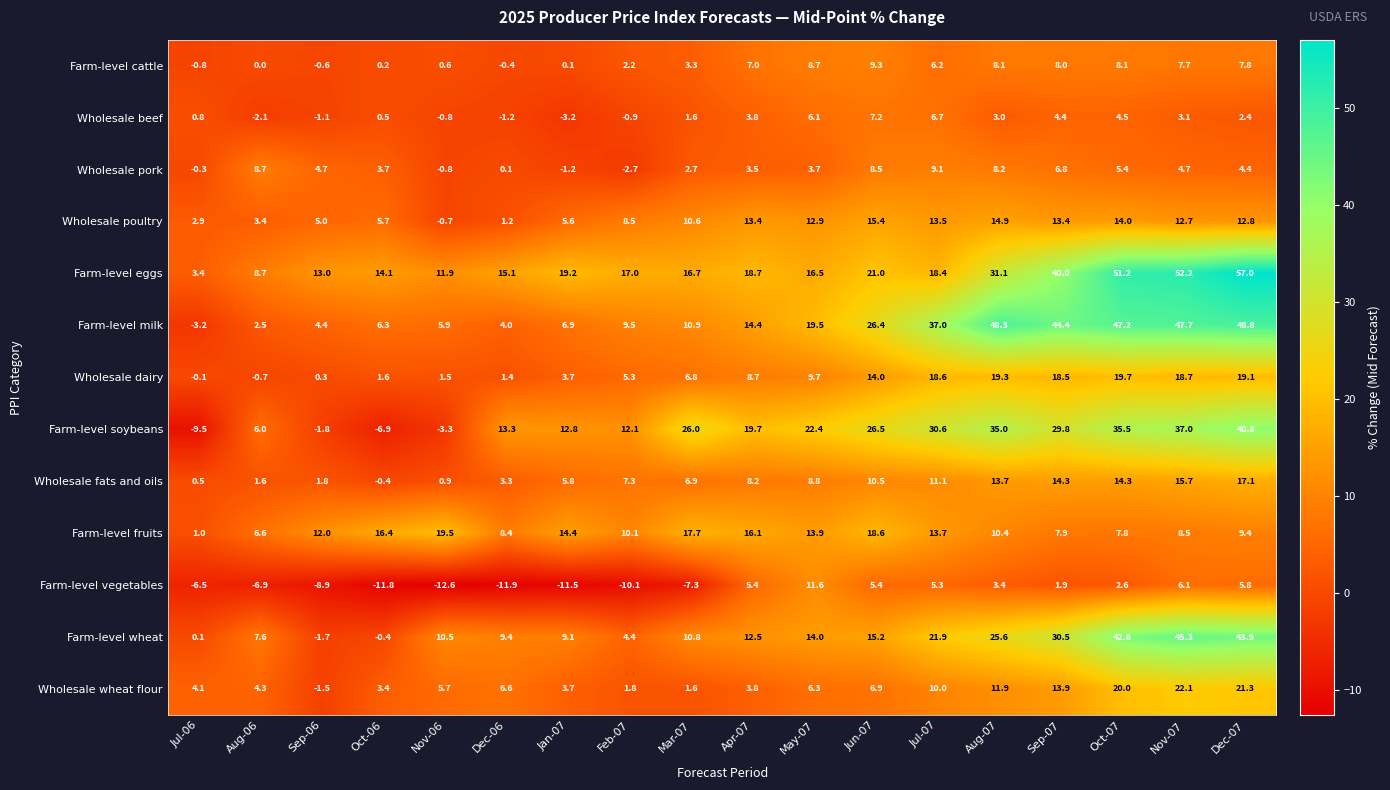

Is the value of Wholesale pork at Sep-07 greater than the value of Wholesale beef at Mar-07?

Yes